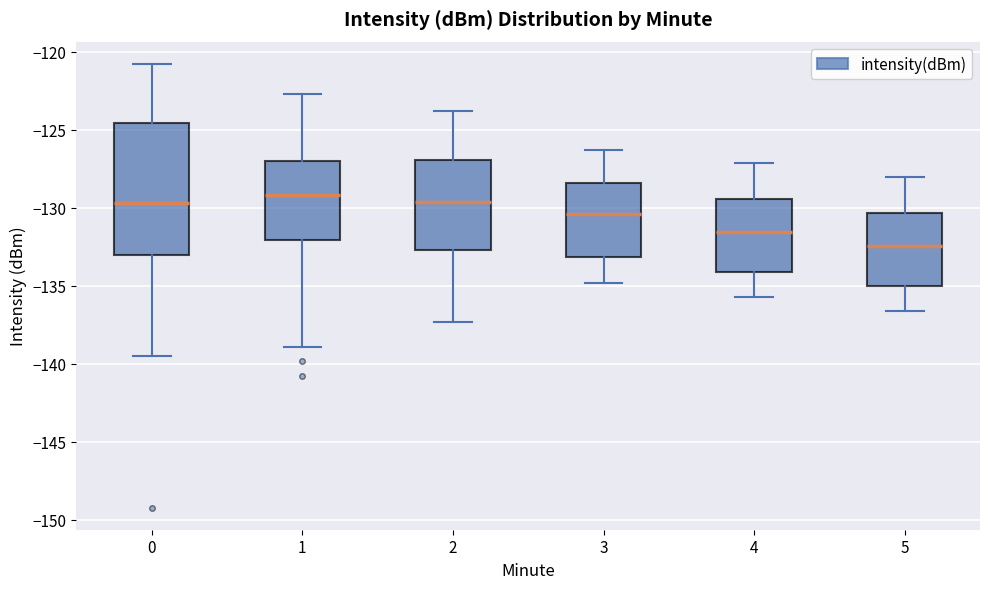

Where does the median line of the box at x = 5 sit on the y-axis? The values are not printed on the chart, so give them approximately, as read against the axis.

-132.5